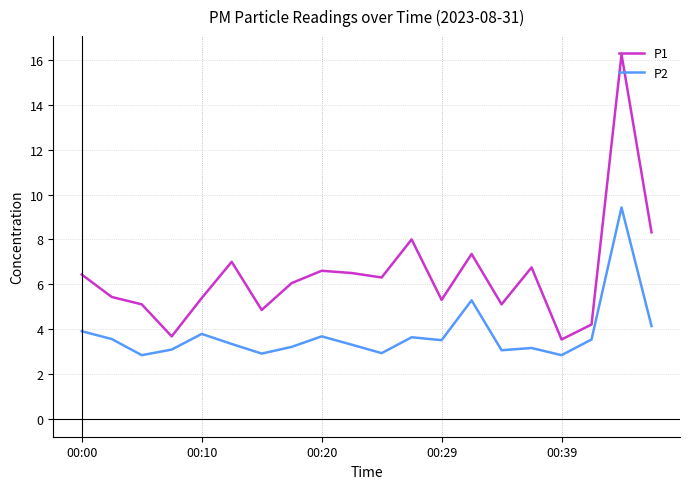

True or false: P1 and P2 intersect in this chart.

False